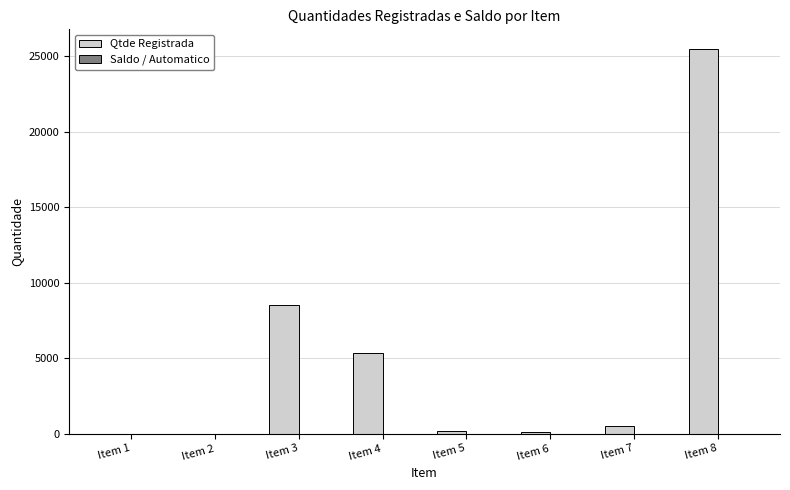

What is the sum of all Qtde Registrada values?

40096.3